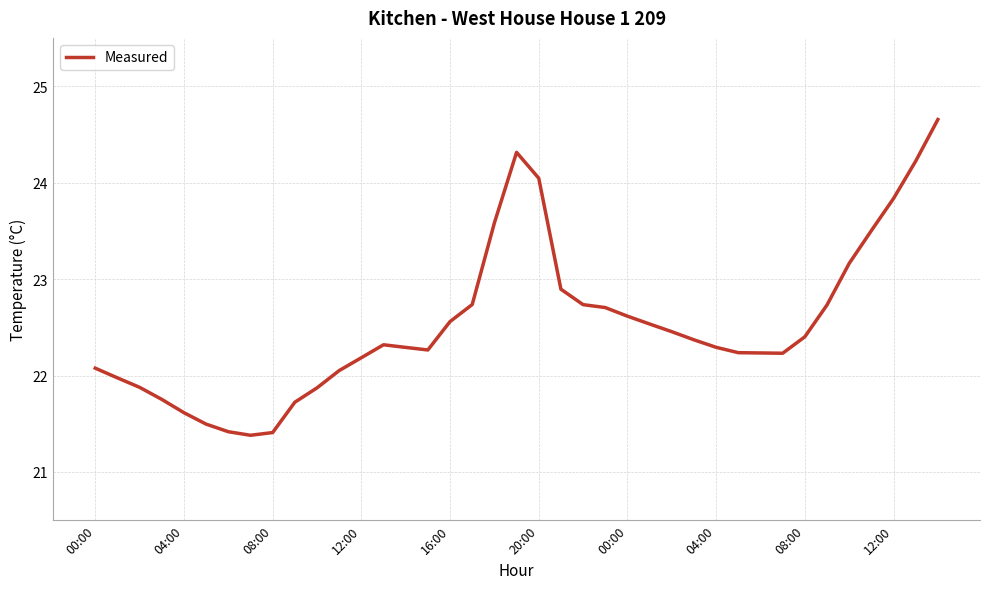

What is the minimum value shown in the chart?

21.4